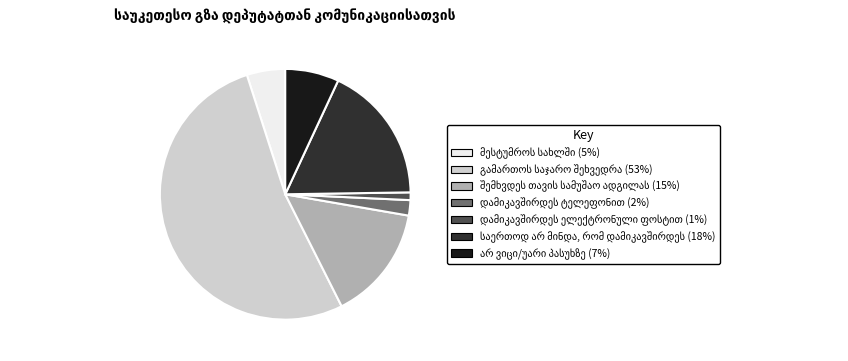

Does any single category account for the majority?

Yes